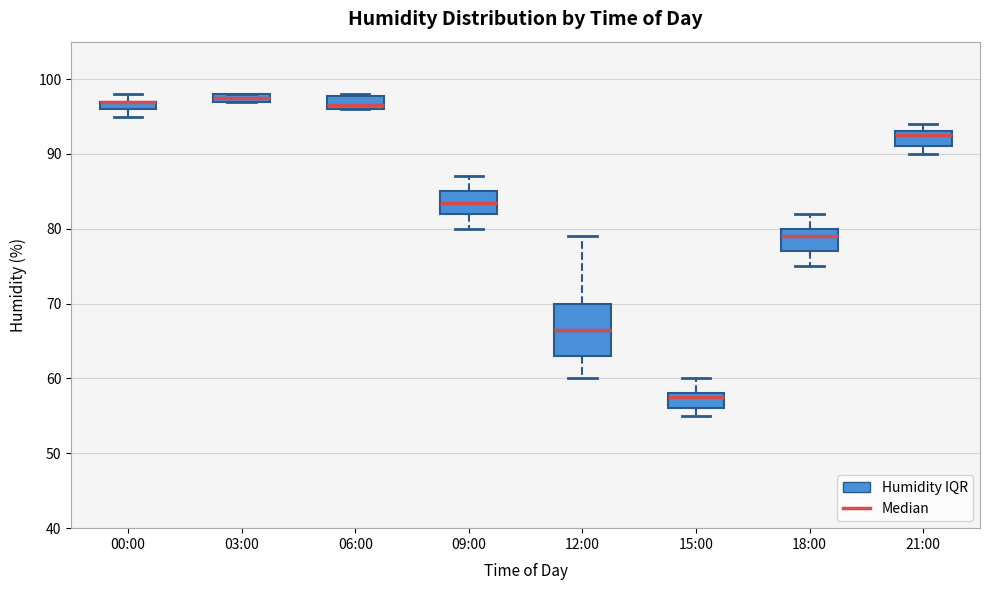

Comparing the boxes themselves (not the whiskers), which one is the tallest?

12:00